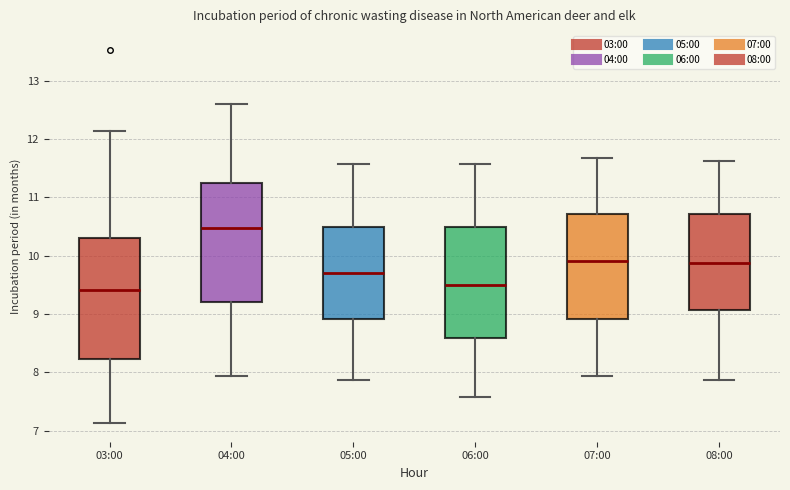

Where does the median line of the box for 05:00 sit on the y-axis? The values are not printed on the chart, so give them approximately, as read against the axis.

9.7